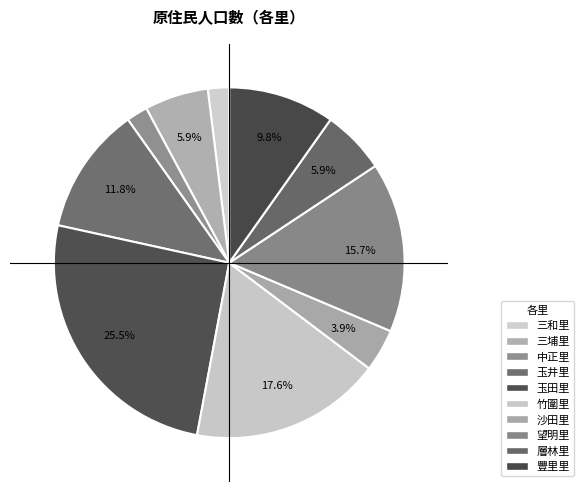

How many segments does this pie chart have?

10